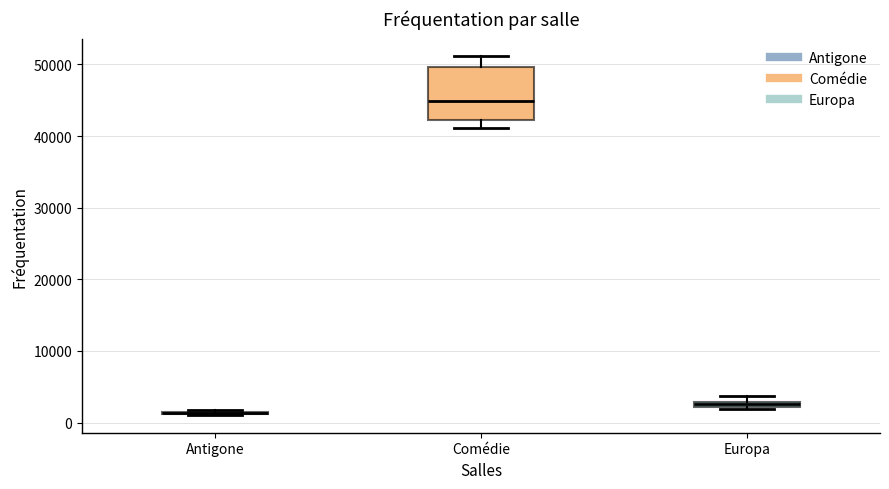

Which box is the tallest, from its lower edge to its upper edge?

Comédie